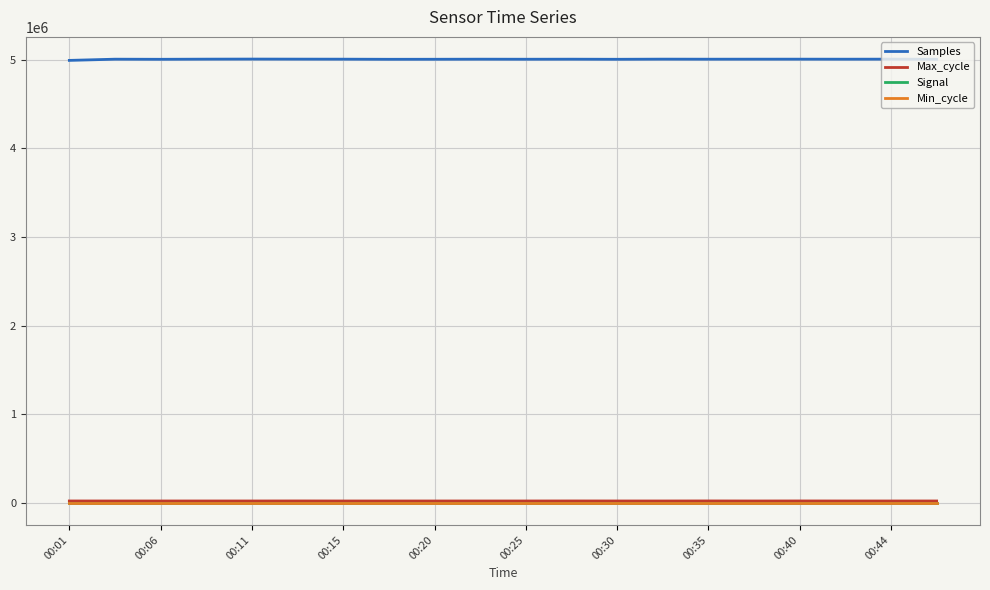

True or false: Max_cycle and Samples cross at least once.

False